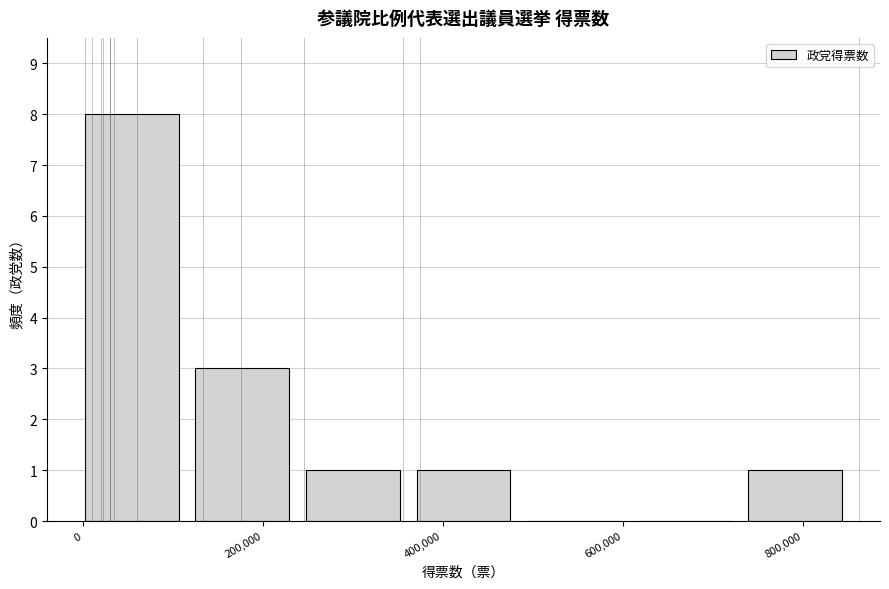

Reading left to right, list every bar in this chart as the range it spans on the x-axis followed by its height. Neither the bar edges nor the heights are printed on the chart, so give them approximately, as read against the axes.

0 to 120000: 8
120000 to 240000: 3
240000 to 380000: 1
380000 to 500000: 1
500000 to 620000: 0
620000 to 740000: 0
740000 to 860000: 1